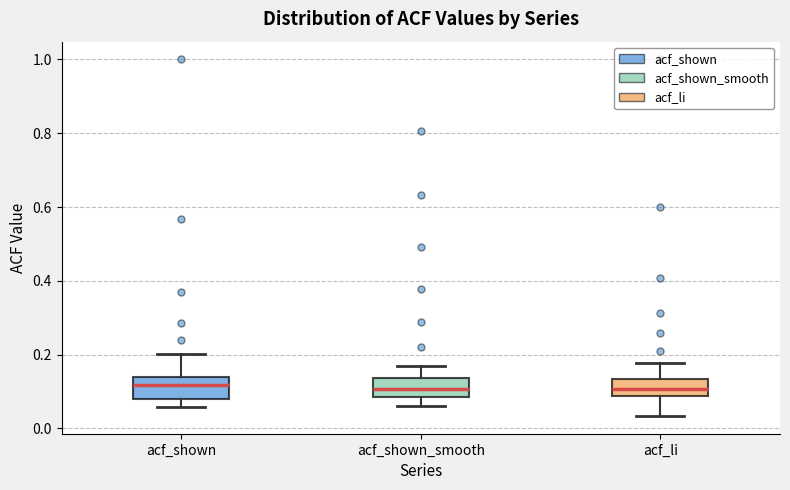

Where does the median line of the box for acf_li sit on the y-axis? The values are not printed on the chart, so give them approximately, as read against the axis.

0.10